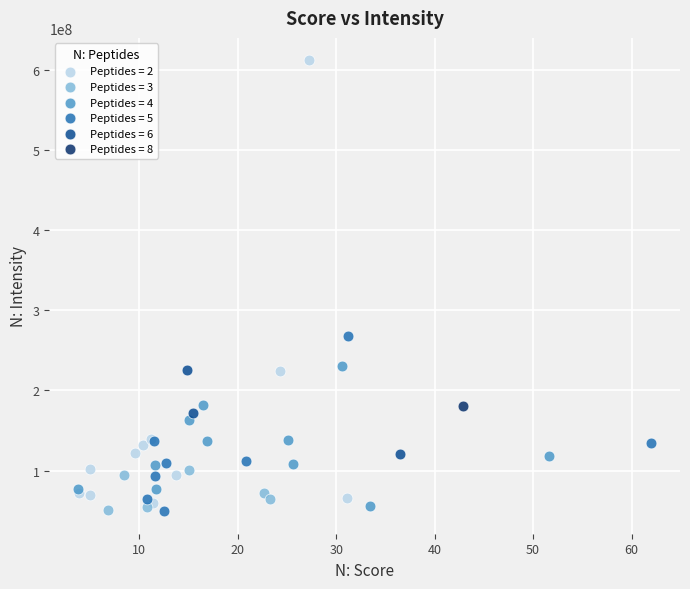

What are all the series names shown in the legend?

Peptides = 2, Peptides = 3, Peptides = 4, Peptides = 5, Peptides = 6, Peptides = 8